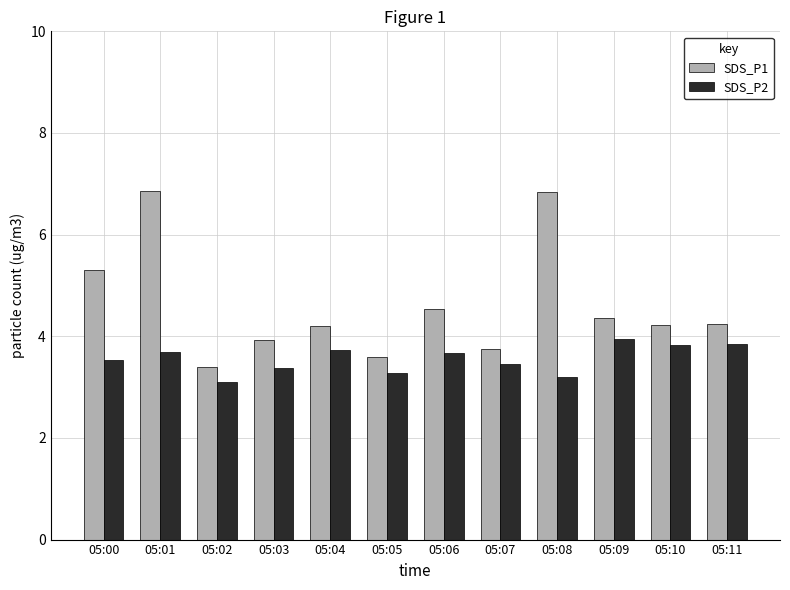

What is the approximate value of SDS_P2 at 05:07?

3.5